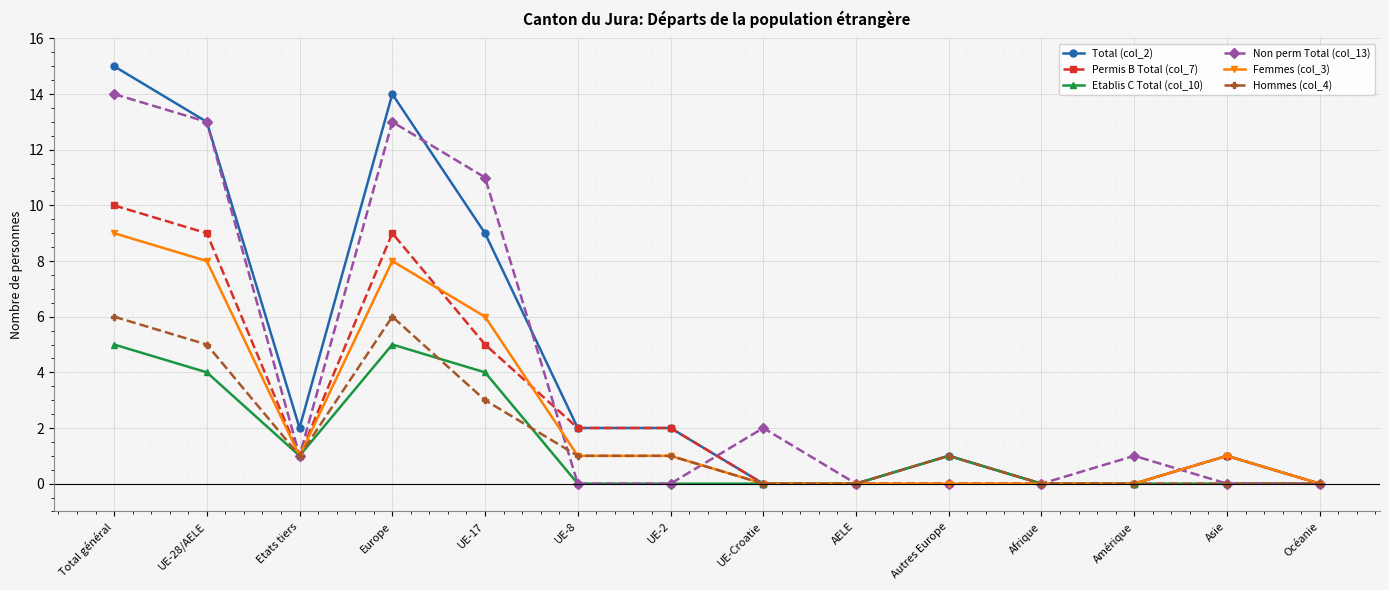

What is the sum of the Femmes (col_3) values at Etats tiers and Afrique?

1